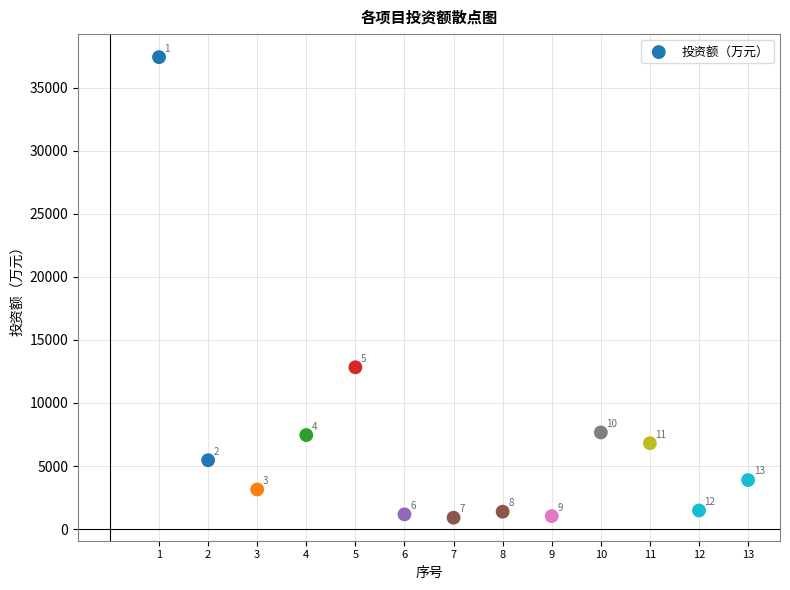

What Y value in the scatter plot is closest to 19159?

12826.9